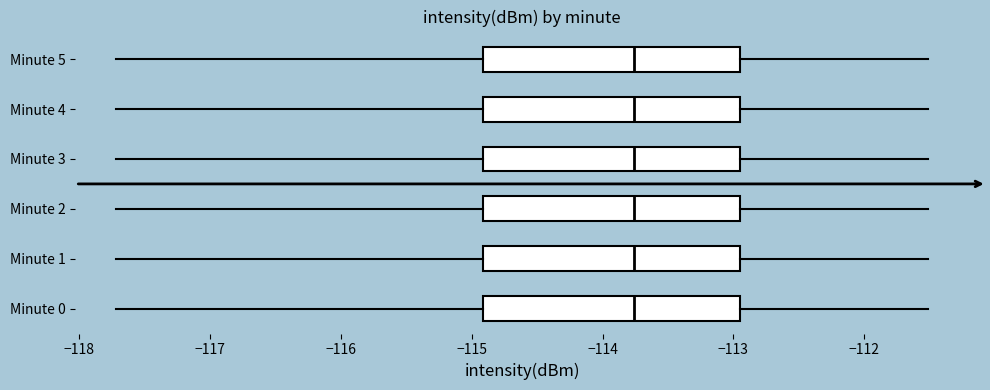

Reading bottom to top, read every box against the x-axis: the position of its median line, the range the box covers, and the ends of its whiskers. The values are not printed on the chart, so give them approximately, as read against the axis.

Minute 0: median -113.8, box -114.9 to -112.9, whiskers -117.7 to -111.5
Minute 1: median -113.8, box -114.9 to -112.9, whiskers -117.7 to -111.5
Minute 2: median -113.8, box -114.9 to -112.9, whiskers -117.7 to -111.5
Minute 3: median -113.8, box -114.9 to -112.9, whiskers -117.7 to -111.5
Minute 4: median -113.8, box -114.9 to -112.9, whiskers -117.7 to -111.5
Minute 5: median -113.8, box -114.9 to -112.9, whiskers -117.7 to -111.5